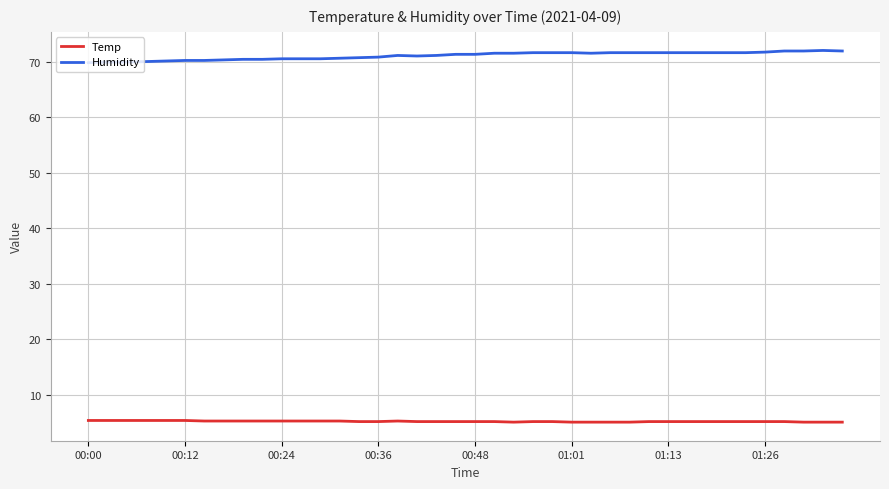

What is the difference between the maximum and second lowest values in the Humidity series?

2.1